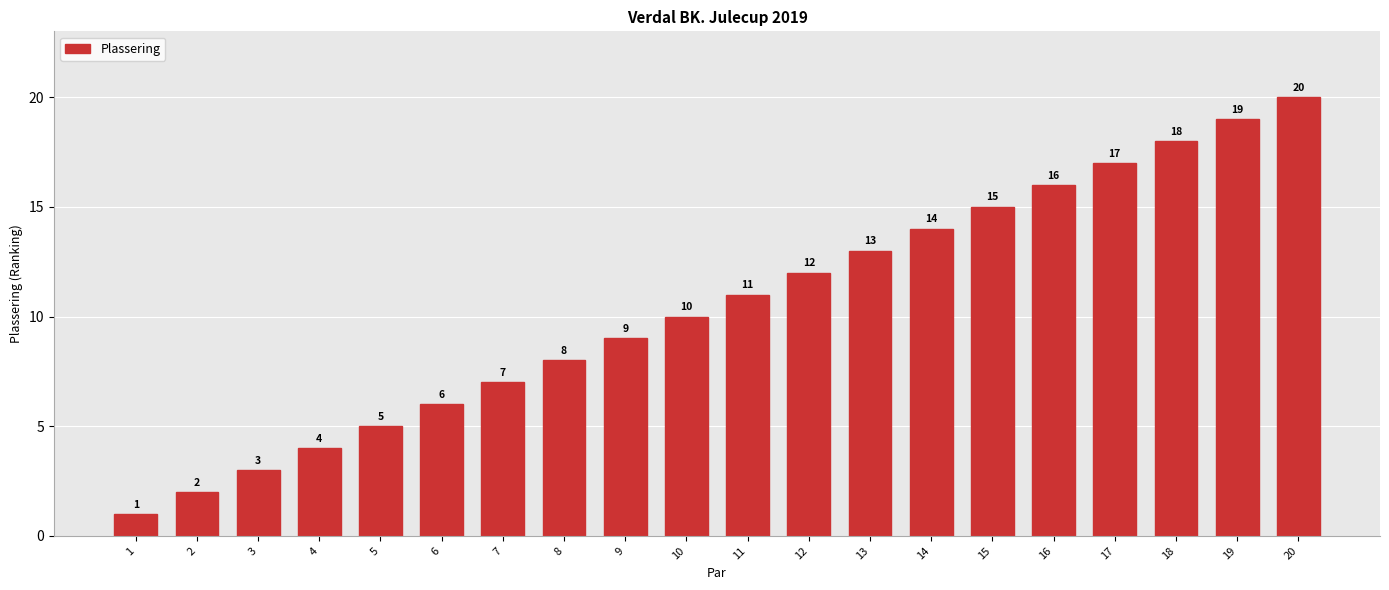

List the labels in order of value, largest first.

20, 19, 18, 17, 16, 15, 14, 13, 12, 11, 10, 9, 8, 7, 6, 5, 4, 3, 2, 1